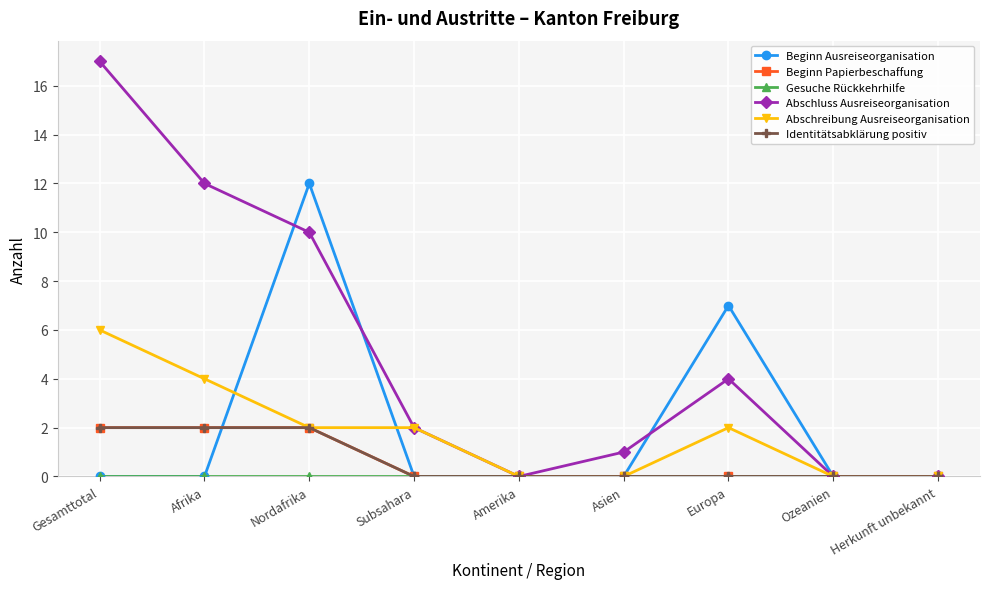

List the labels in order of Abschluss Ausreiseorganisation value, smallest first.

Amerika, Ozeanien, Herkunft unbekannt, Asien, Subsahara, Europa, Nordafrika, Afrika, Gesamttotal